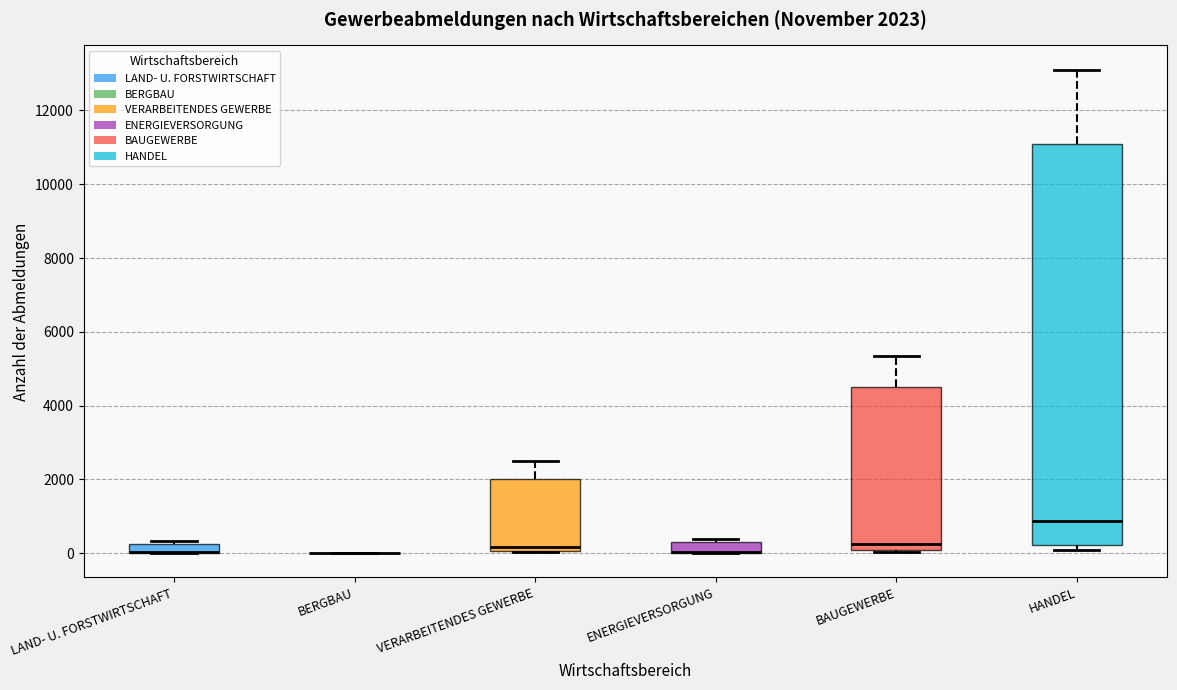

Which box is the tallest, from its lower edge to its upper edge?

HANDEL